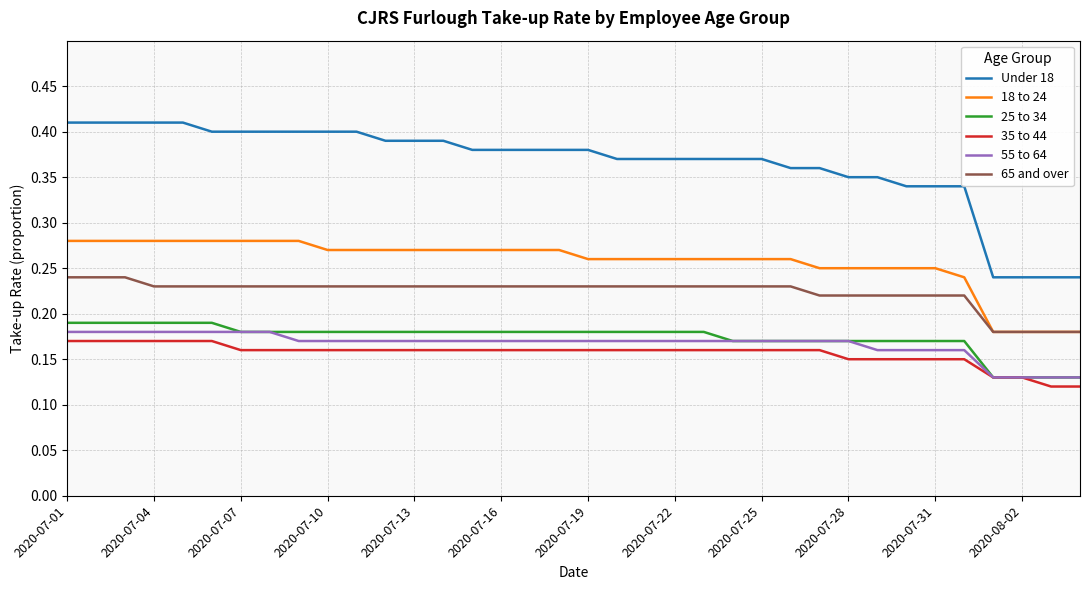

Which series has the largest total across all categories?

Under 18